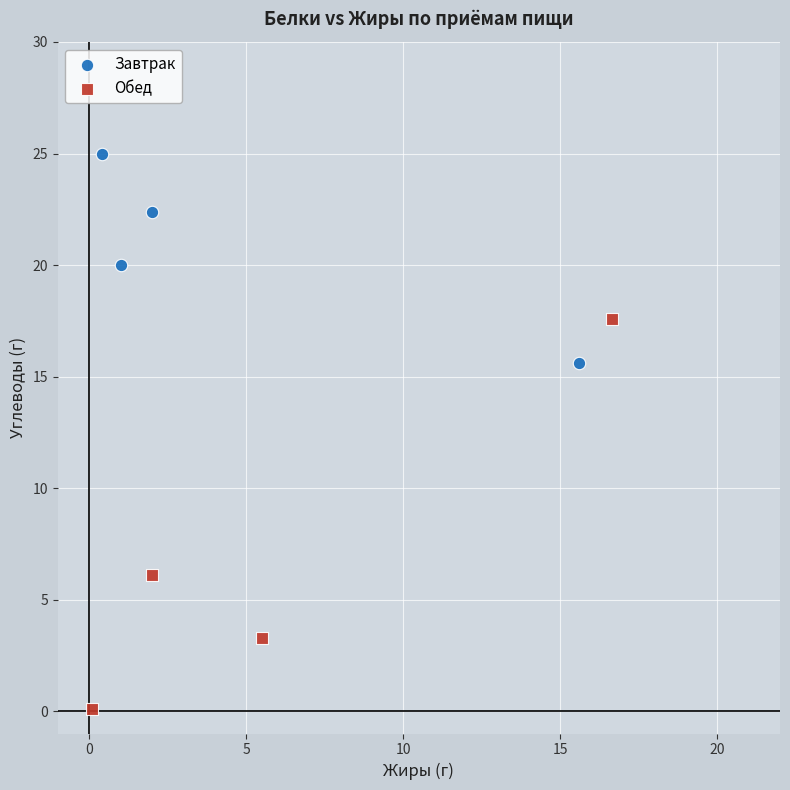

What are all the series names shown in the legend?

Завтрак, Обед